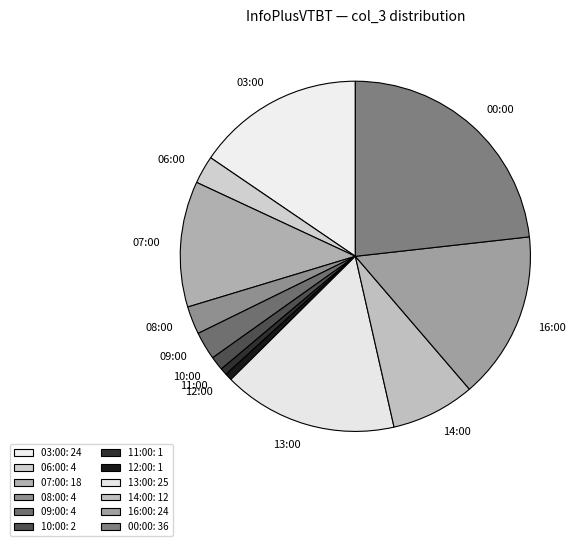

Do 16:00 and 10:00 together represent more than half of the pie?

No